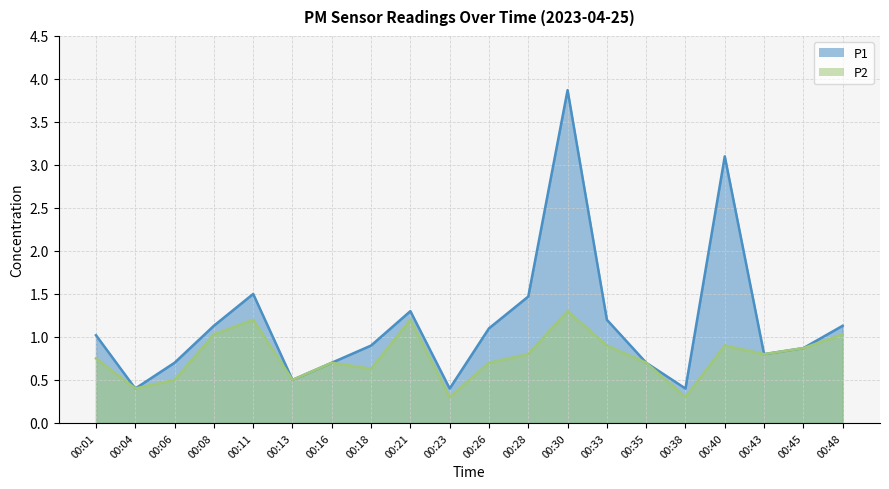

In P2, how many points are lower than both neighbors (excluding endpoints)?

6